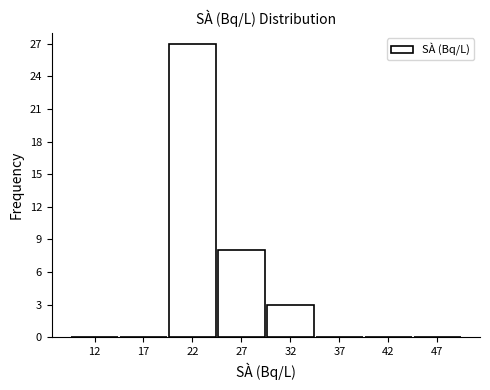

Reading left to right, list all the values displayed in this chart.

12=0	17=0	22=27	27=8	32=3	37=0	42=0	47=0